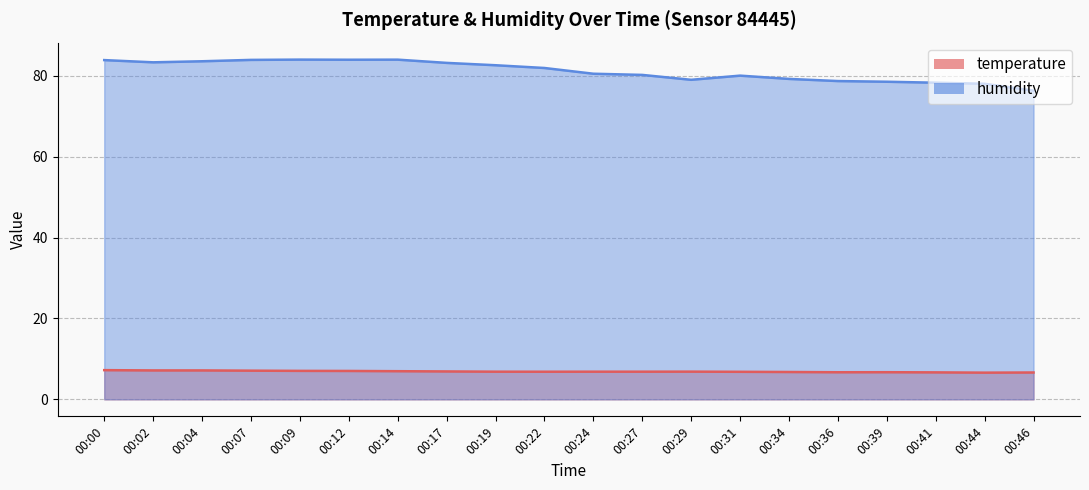

In humidity, how many points are lower than both neighbors (excluding endpoints)?

3